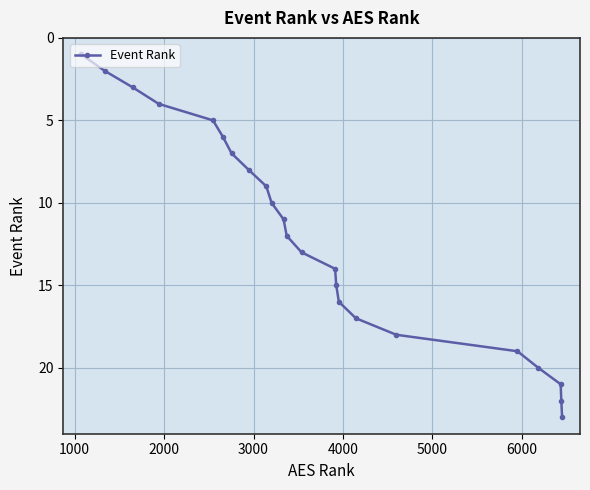

What is the sum of all values?

276